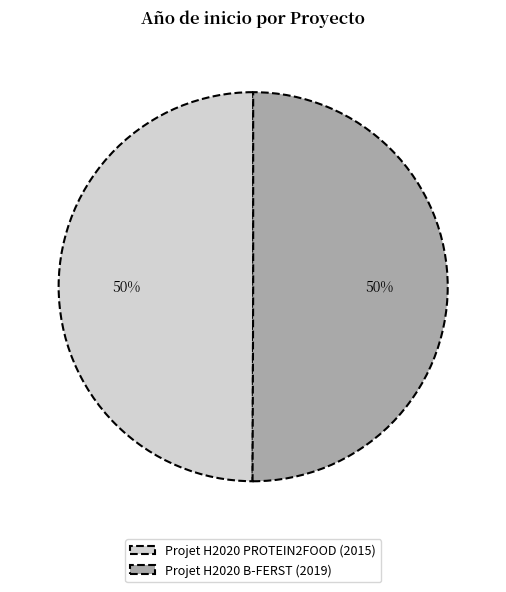

Is the sum of Projet H2020 PROTEIN2FOOD (2015) and Projet H2020 B-FERST (2019) greater than half?

Yes